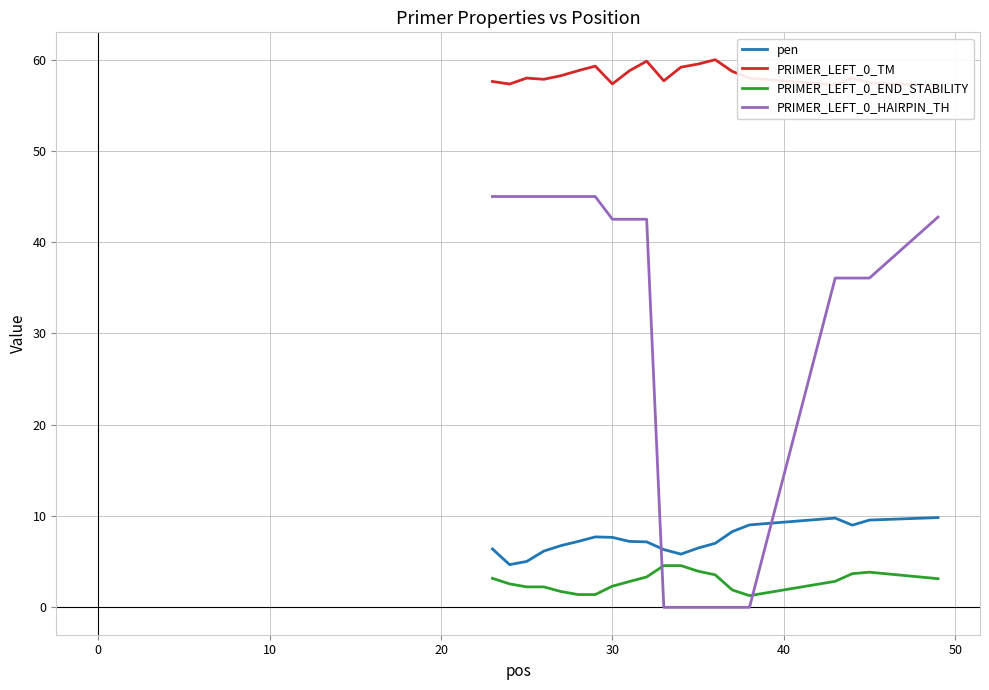

What is the maximum value for pen?

9.8